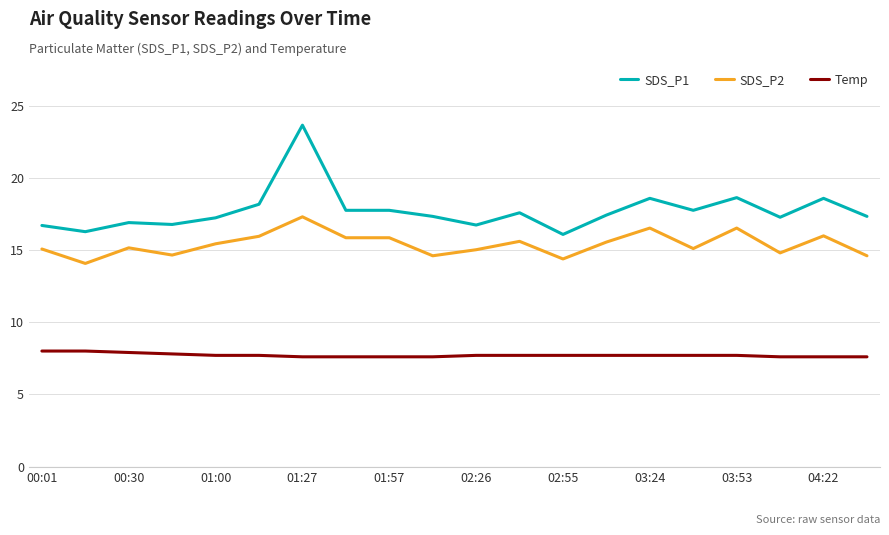

Which series has the widest spread of values?

SDS_P1